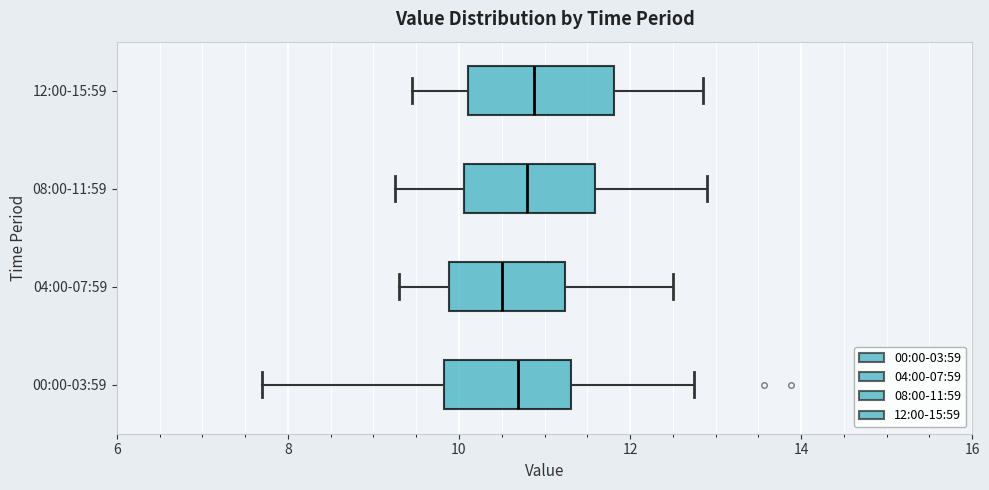

Reading bottom to top, transcribe this box plot: for each box, give where its median line is, the range the box spans, and where its two whiskers end, as read against the x-axis. The values are not printed on the chart, so give them approximately, as read against the axis.

00:00-03:59: median 10.6, box 9.8 to 11.4, whiskers 7.8 to 12.8
04:00-07:59: median 10.6, box 9.8 to 11.2, whiskers 9.4 to 12.6
08:00-11:59: median 10.8, box 10.0 to 11.6, whiskers 9.2 to 13.0
12:00-15:59: median 10.8, box 10.2 to 11.8, whiskers 9.4 to 12.8